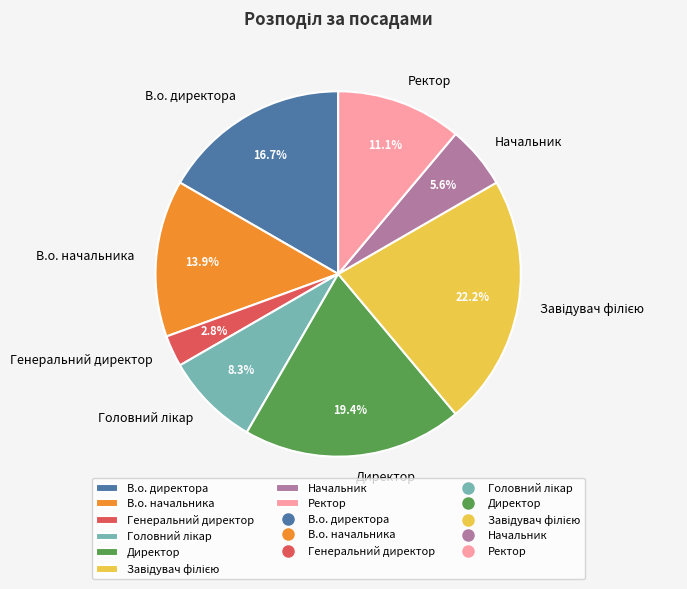

Is there a majority slice in this chart?

No